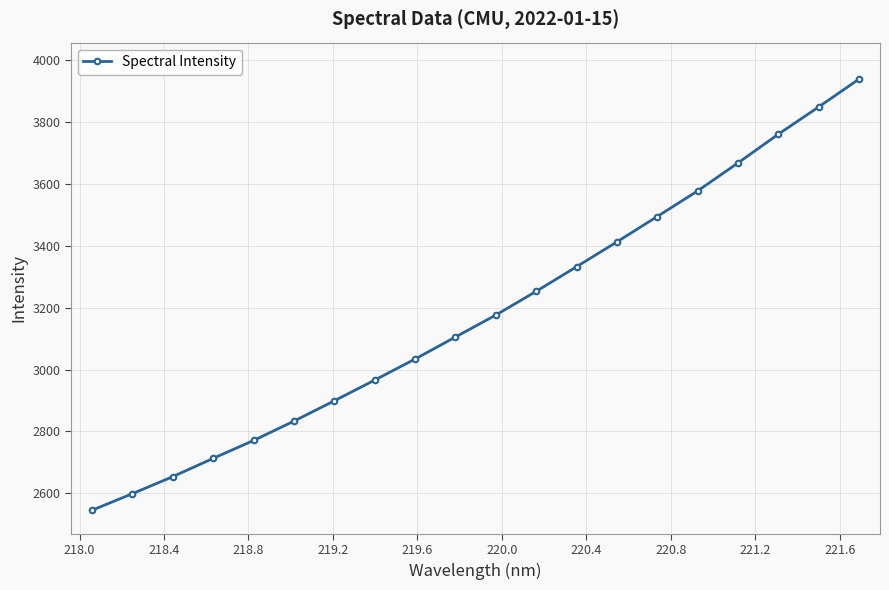

True or false: there are more than 2 points higher than both neighbors.

False